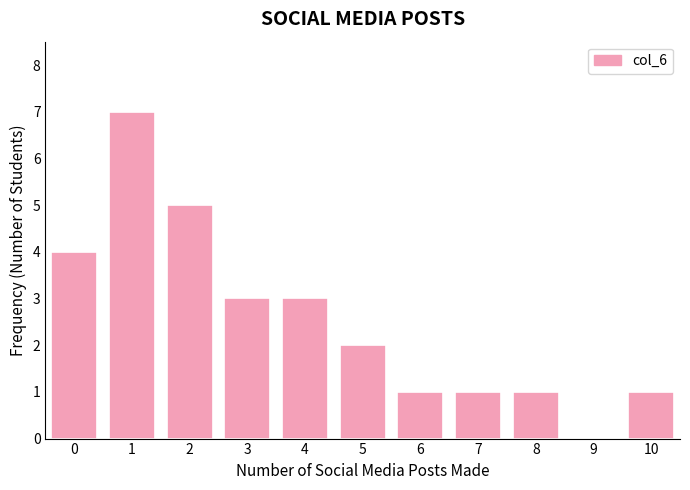

Reading right to left, transcribe all the data shown in this chart.

10=1	9=0	8=1	7=1	6=1	5=2	4=3	3=3	2=5	1=7	0=4